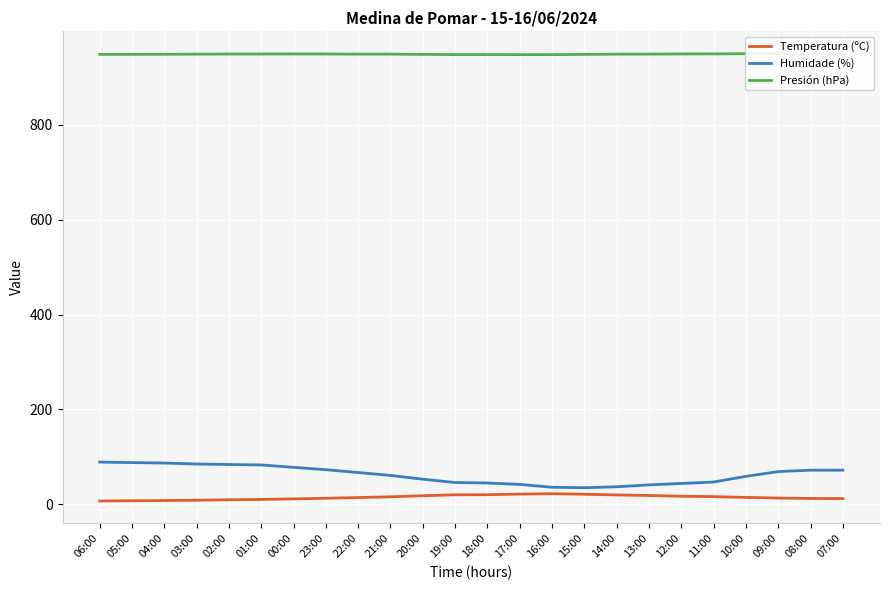

What is the difference between the maximum and minimum values in the Humidade (%) series?

54.0